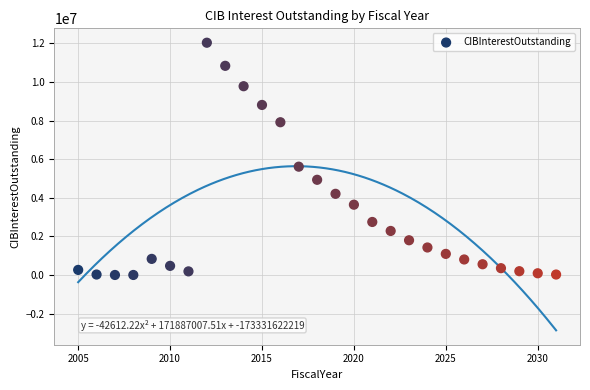

What Y value in the scatter plot is closest to 6015168?

5609400.0